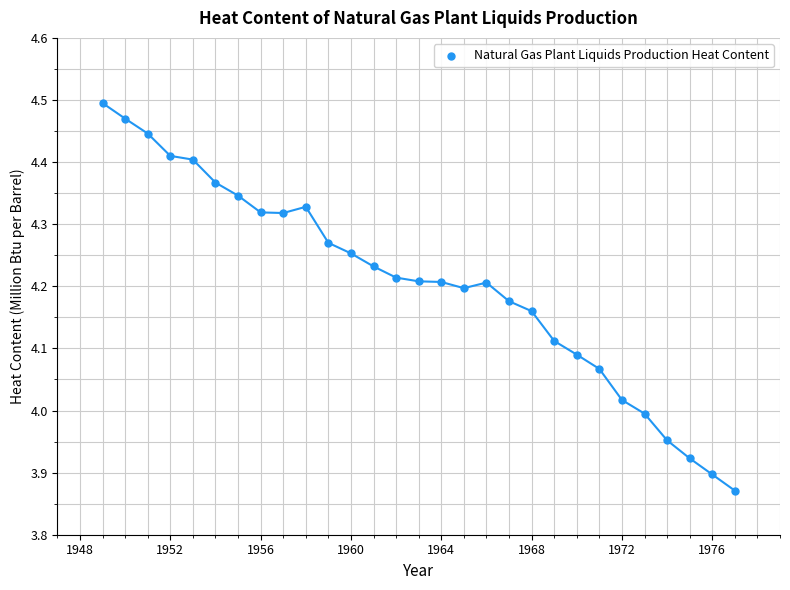

What is the range of X values (max minus min)?

28.0